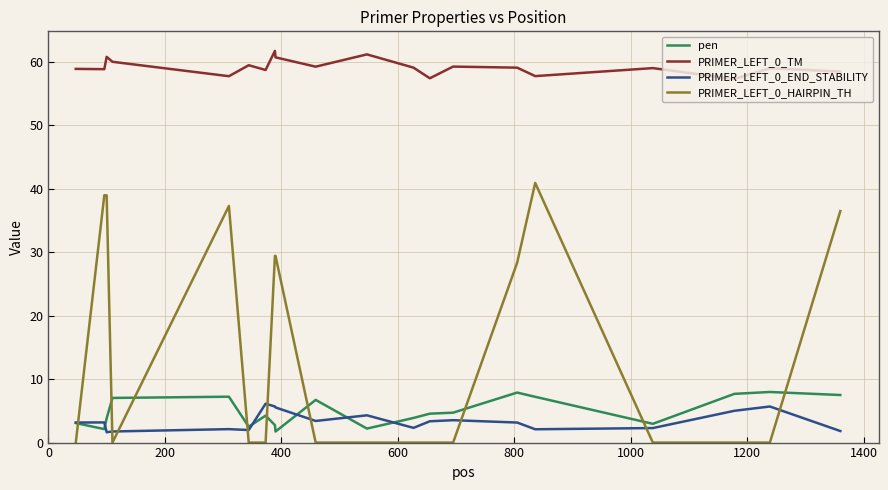

How many categories are shown in the chart?

20